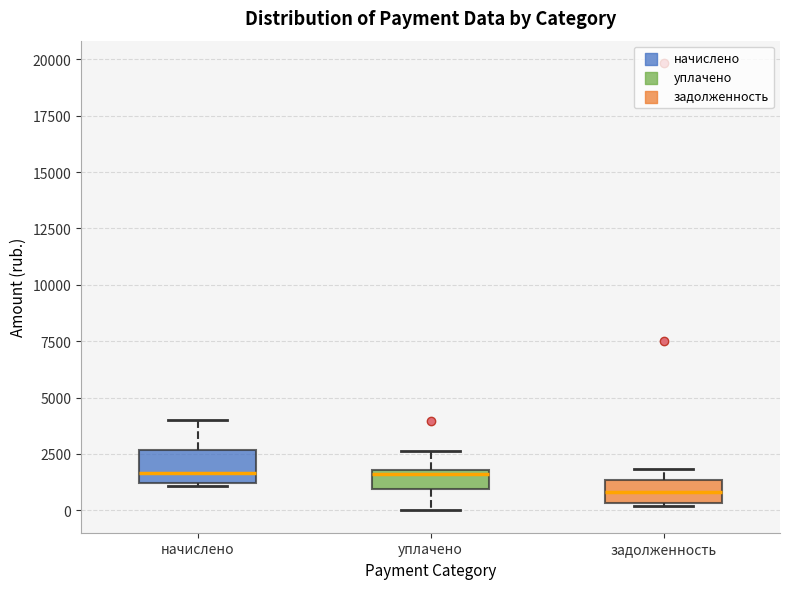

Where is the upper edge of the box for задолженность on the y-axis? The values are not printed on the chart, so give them approximately, as read against the axis.

1500